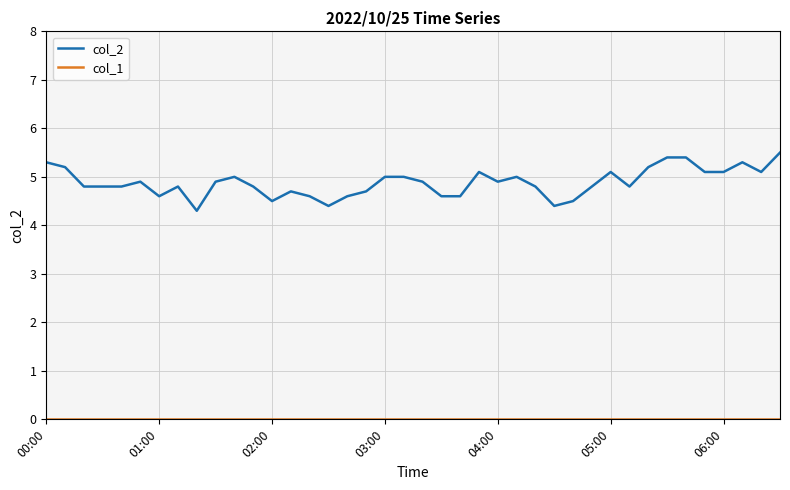

What is the greatest value displayed?

5.5